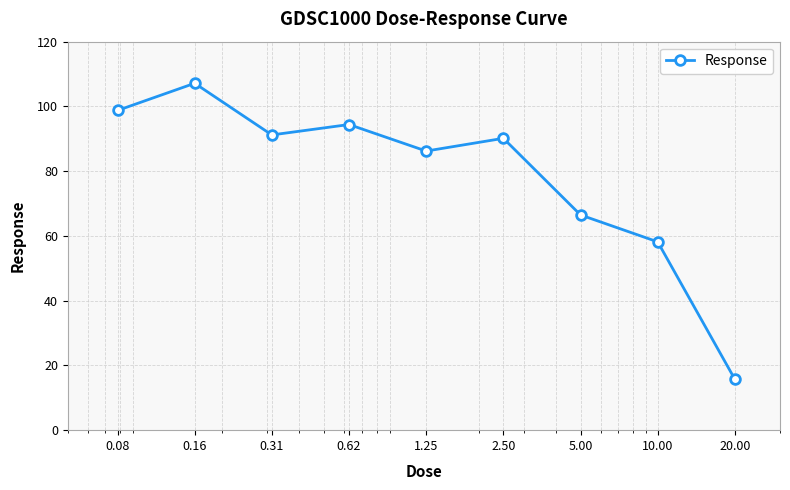

How many interior local peaks (higher than both neighbors) does the data have?

3